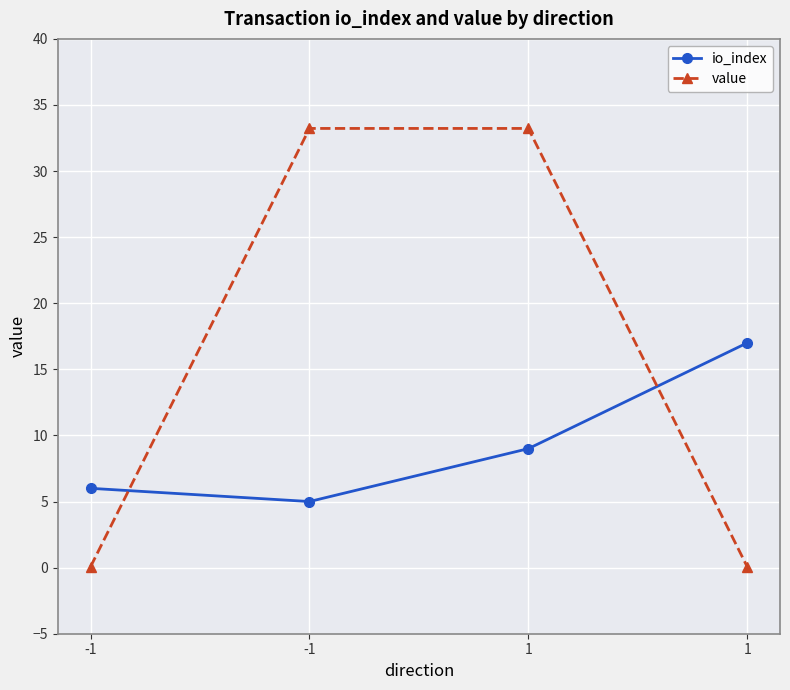

Which series ends up on top after the final intersection of io_index and value?

io_index